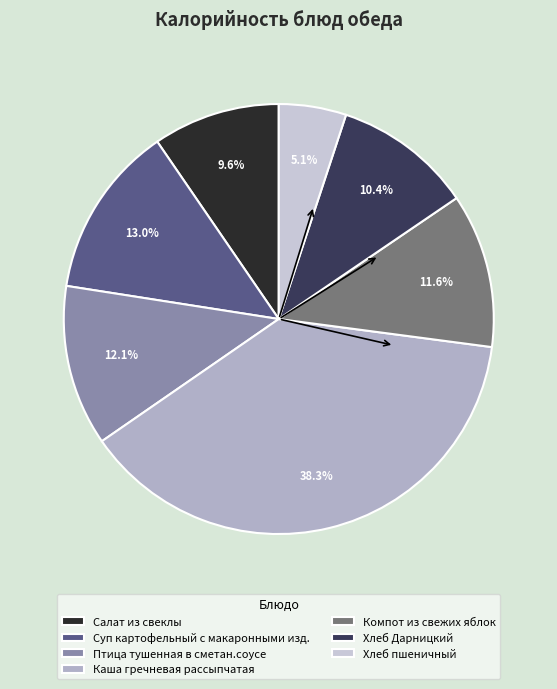

Which category has the smallest portion of the pie?

Хлеб пшеничный